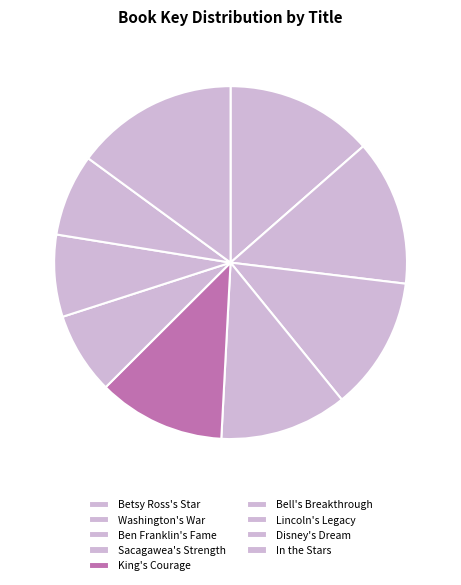

Combined, do Disney's Dream and Betsy Ross's Star account for over 50%?

No